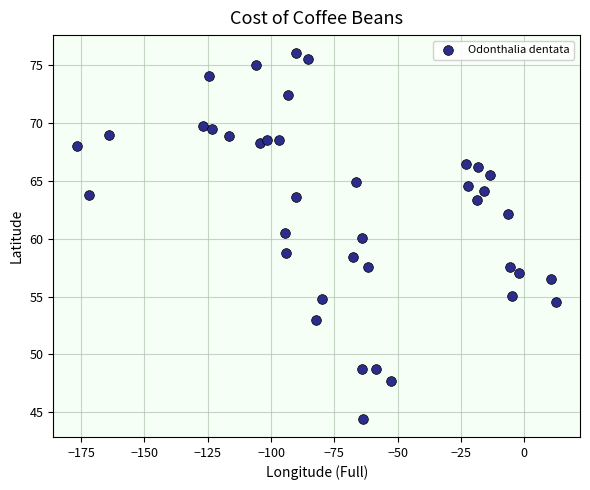

What is the range of X values (max minus min)?

189.1